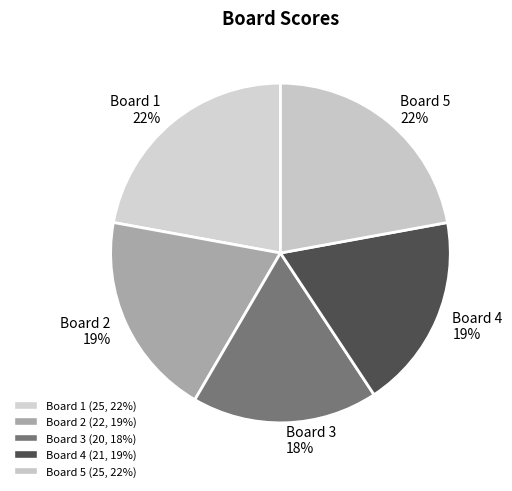

To the nearest percent, what is the difference between the Board 3 and Board 4 slice percentages?

1%